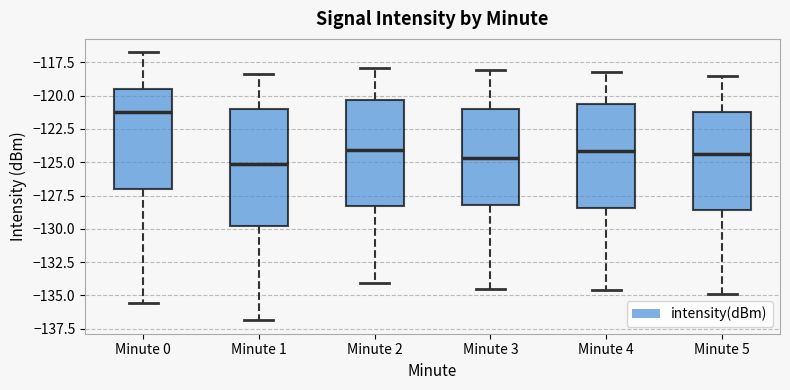

Reading left to right, read every box against the y-axis: the position of its median line, the range the box covers, and the ends of its whiskers. The values are not printed on the chart, so give them approximately, as read against the axis.

Minute 0: median -121.0, box -127.0 to -119.5, whiskers -135.5 to -116.5
Minute 1: median -125.0, box -130.0 to -121.0, whiskers -137.0 to -118.5
Minute 2: median -124.0, box -128.5 to -120.5, whiskers -134.0 to -118.0
Minute 3: median -124.5, box -128.0 to -121.0, whiskers -134.5 to -118.0
Minute 4: median -124.0, box -128.5 to -120.5, whiskers -134.5 to -118.0
Minute 5: median -124.5, box -128.5 to -121.0, whiskers -135.0 to -118.5